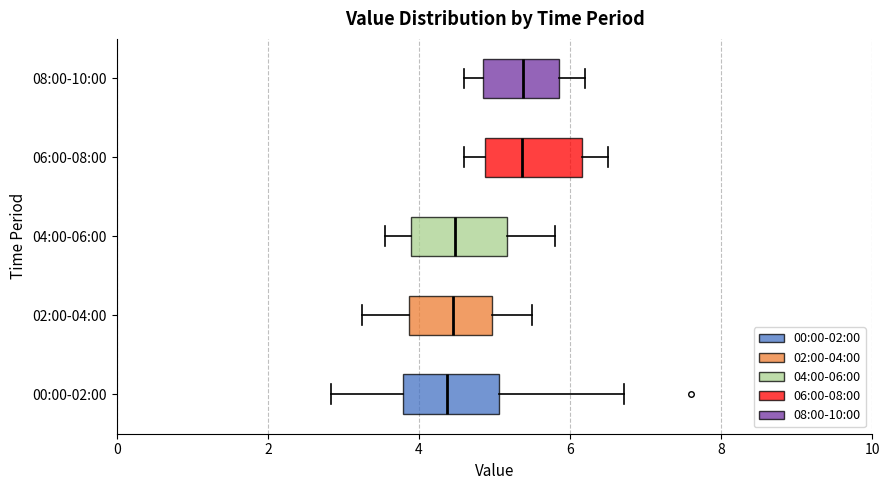

Reading bottom to top, transcribe this box plot: for each box, give where its median line is, the range the box spans, and where its two whiskers end, as read against the x-axis. The values are not printed on the chart, so give them approximately, as read against the axis.

00:00-02:00: median 4.4, box 3.8 to 5.0, whiskers 2.8 to 6.8
02:00-04:00: median 4.4, box 3.8 to 5.0, whiskers 3.2 to 5.6
04:00-06:00: median 4.4, box 3.8 to 5.2, whiskers 3.6 to 5.8
06:00-08:00: median 5.4, box 4.8 to 6.2, whiskers 4.6 to 6.6
08:00-10:00: median 5.4, box 4.8 to 5.8, whiskers 4.6 to 6.2